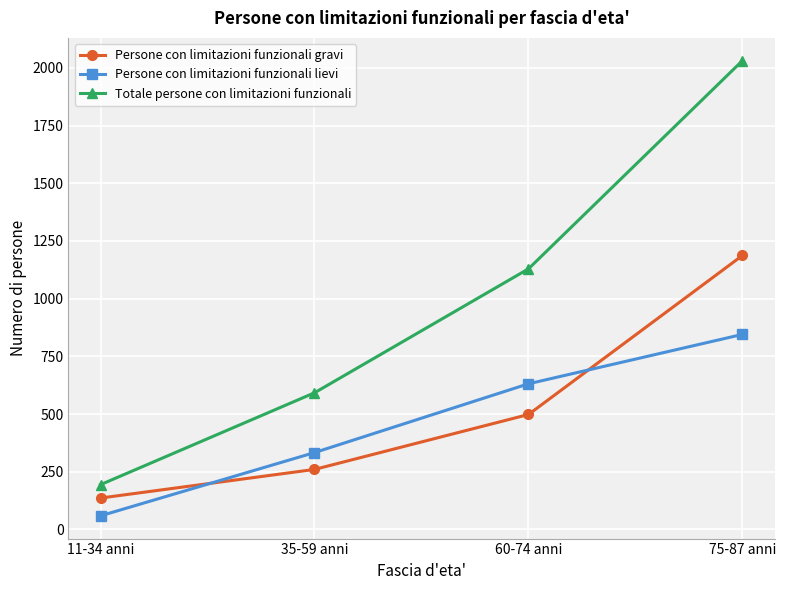

How many Persone con limitazioni funzionali gravi values are between 260 and 1187?

3